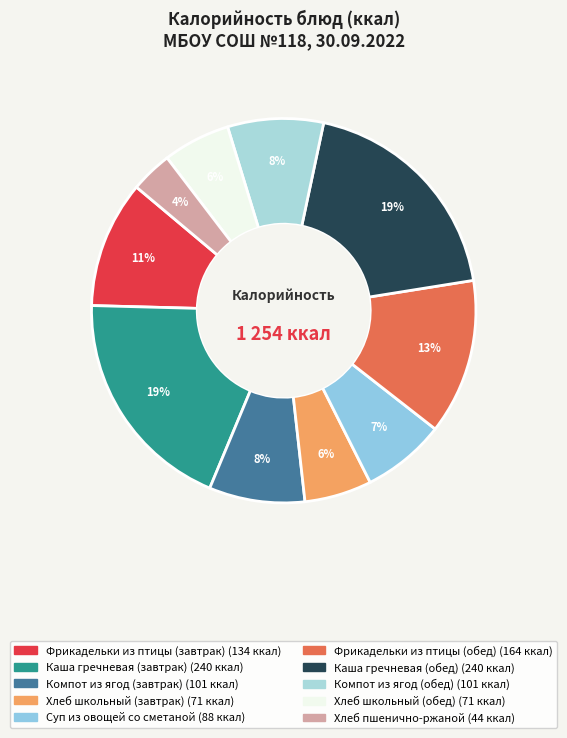

What is the change in value from Суп из овощей со сметаной to Хлеб школьный (обед)?

-17